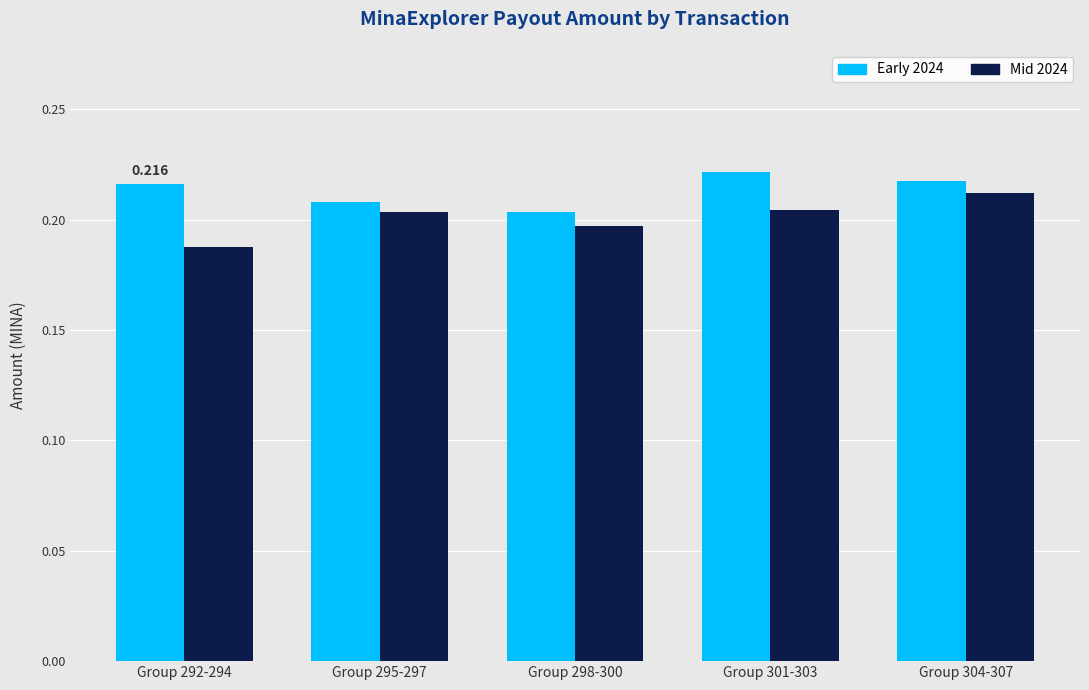

Which category has the highest value in the Mid 2024 series?

Group 304-307